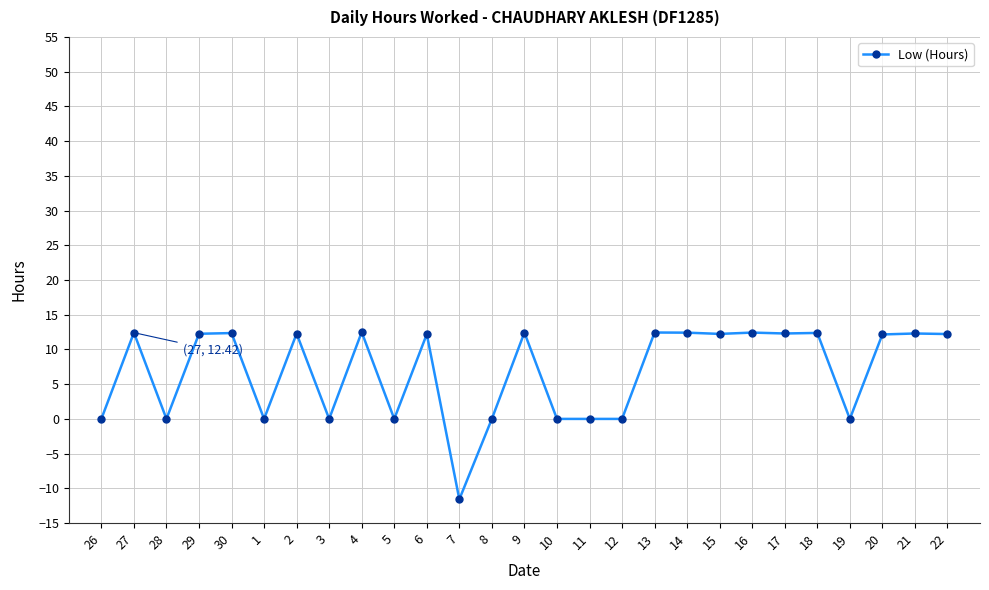

The chart shows a value of 8.5 at 6. True or false?

False